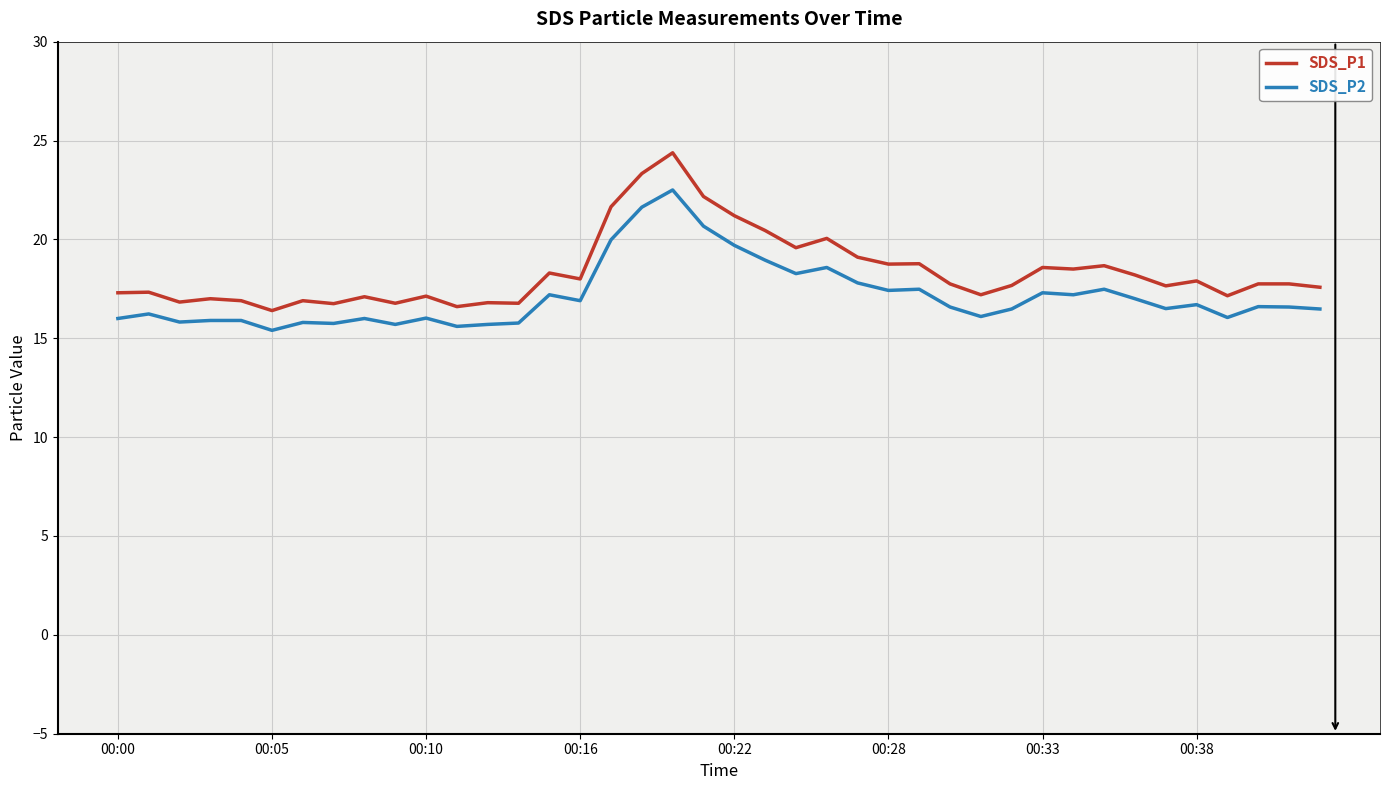

True or false: SDS_P2 and SDS_P1 intersect in this chart.

False